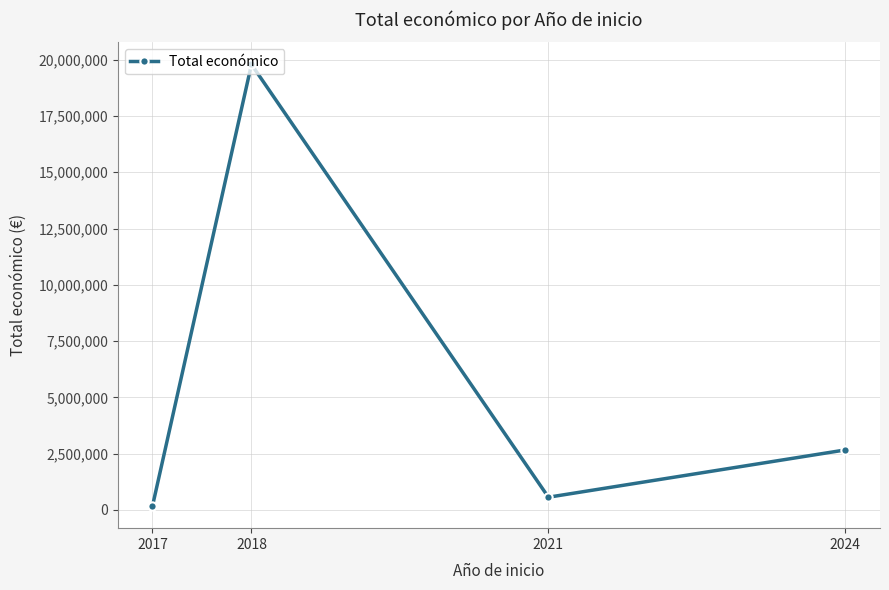

What is the greatest value displayed?

19792172